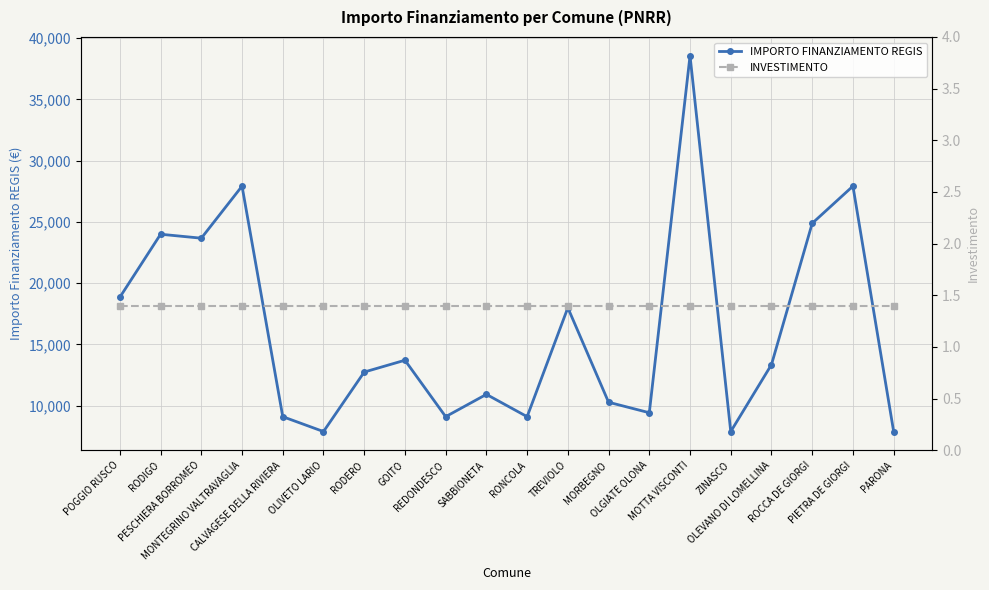

What is the label of the 1st point from the left?

POGGIO RUSCO